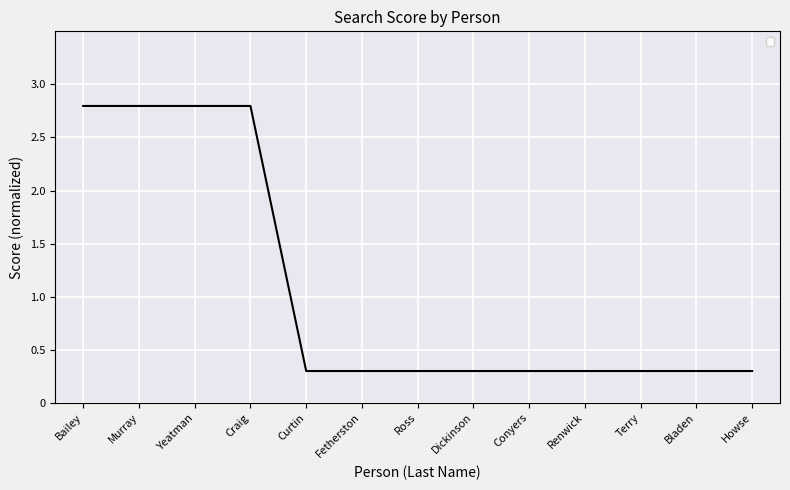

What position from the right is Craig?

10